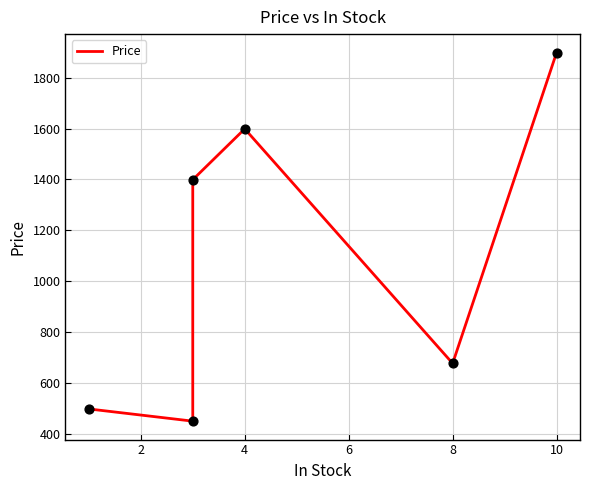

Between 10 and 2, which is larger?

10